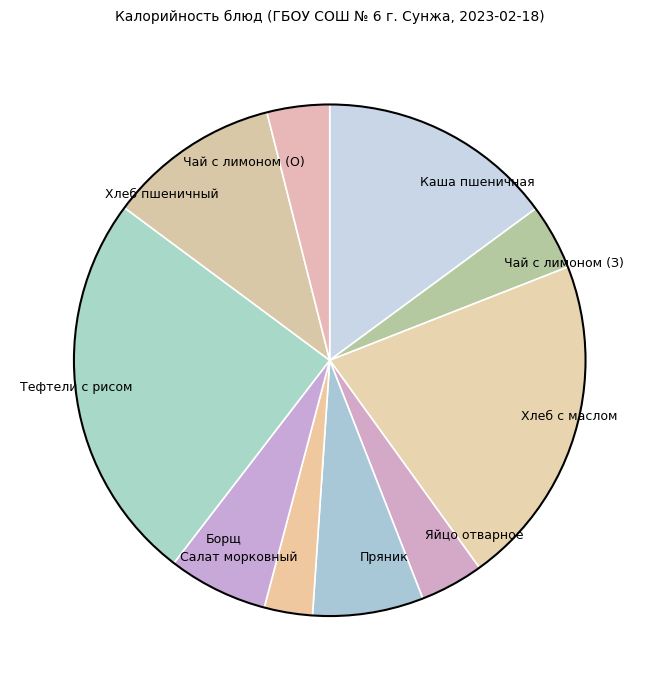

Approximately how many times larger is the value at Чай с лимоном (З) compared to Борщ?

0.7